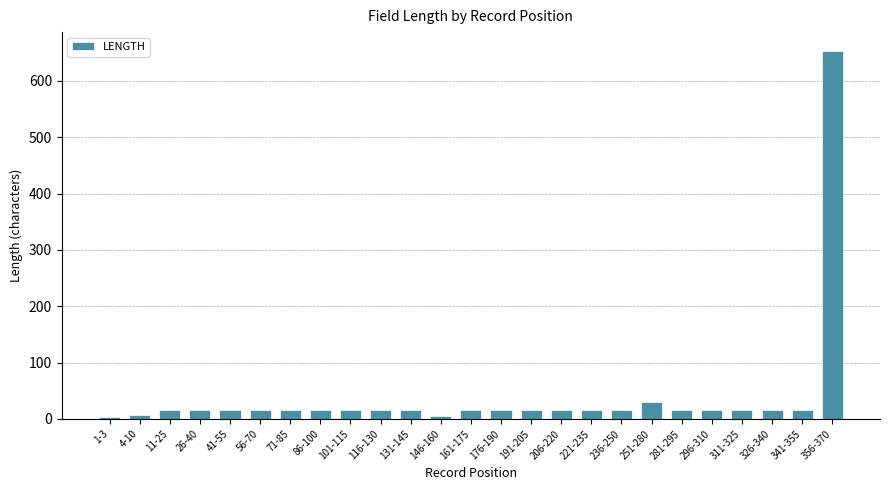

What is the difference between the maximum and minimum values?

651